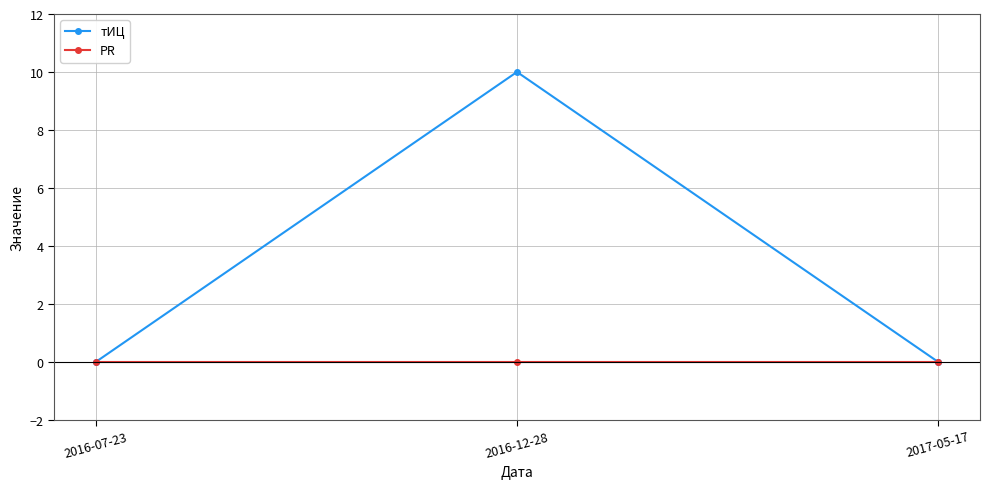

Does the chart have visible grid lines?

Yes